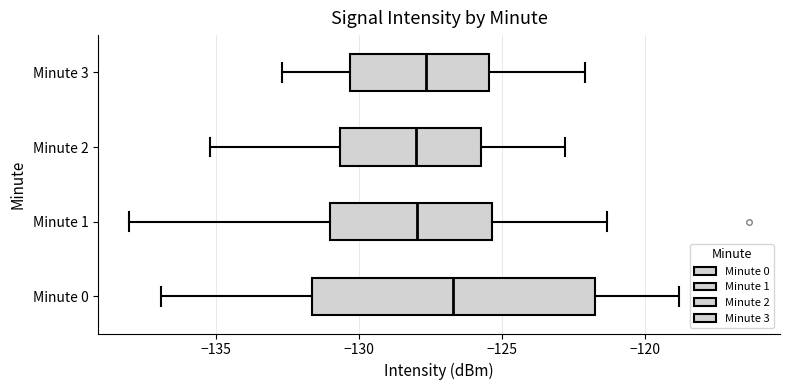

Reading bottom to top, transcribe this box plot: for each box, give where its median line is, the range the box spans, and where its two whiskers end, as read against the x-axis. The values are not printed on the chart, so give them approximately, as read against the axis.

Minute 0: median -126.5, box -131.5 to -121.5, whiskers -137.0 to -119.0
Minute 1: median -128.0, box -131.0 to -125.5, whiskers -138.0 to -121.5
Minute 2: median -128.0, box -130.5 to -125.5, whiskers -135.0 to -123.0
Minute 3: median -127.5, box -130.5 to -125.5, whiskers -132.5 to -122.0